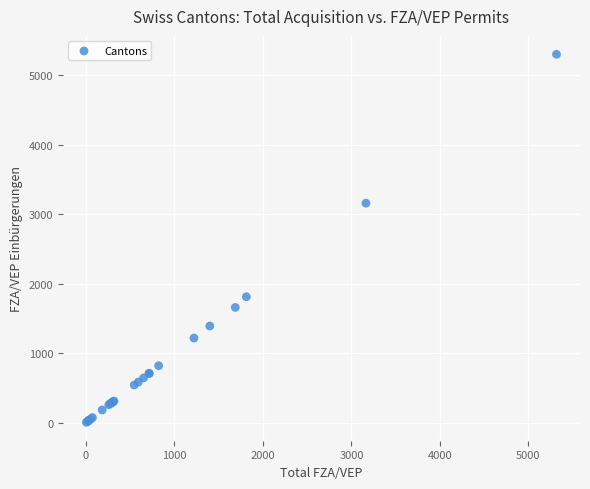

What Y value in the scatter plot is closest to 2654?

3160